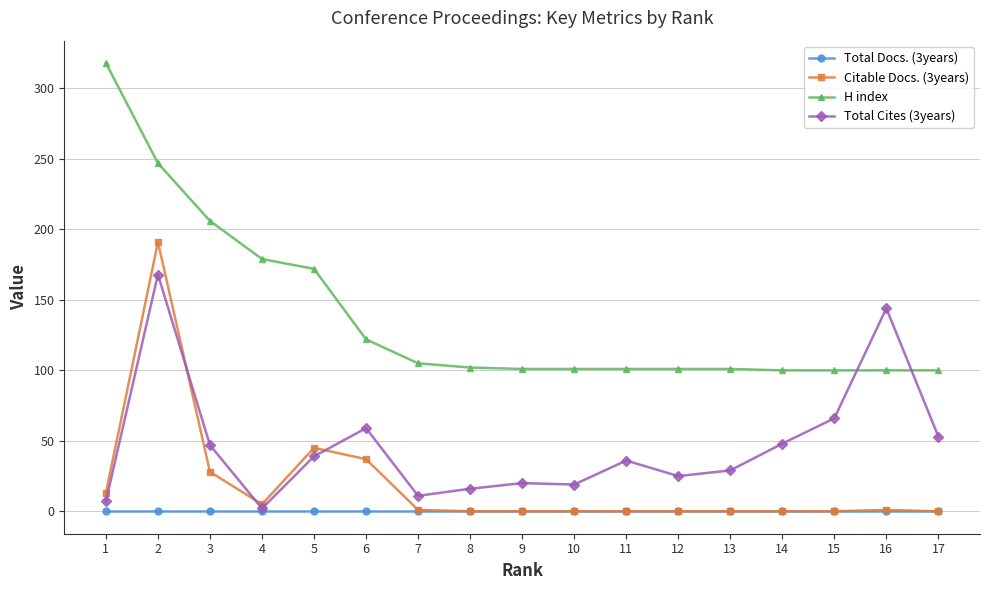

Which series changed the most between 10 and 17?

Total Cites (3years)